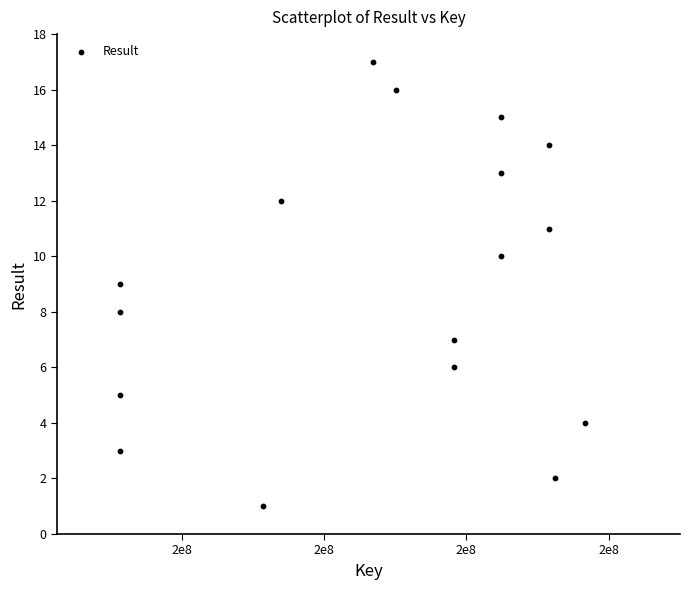

What is the range of X values (max minus min)?

26144402